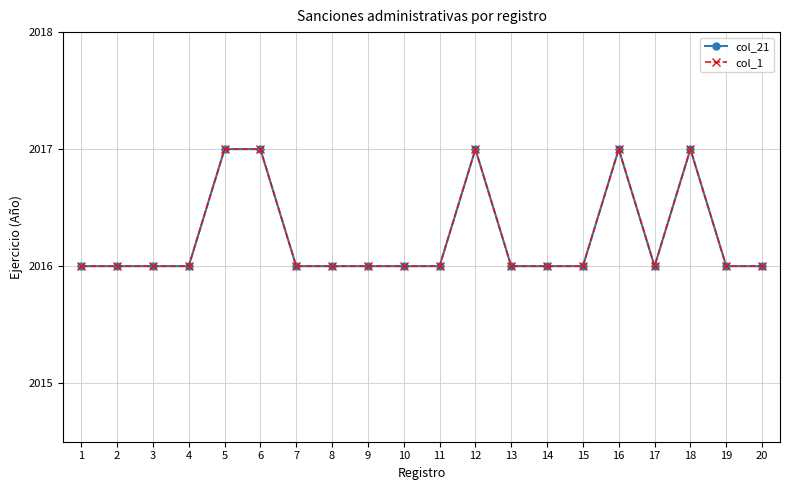

Does the chart have visible grid lines?

Yes